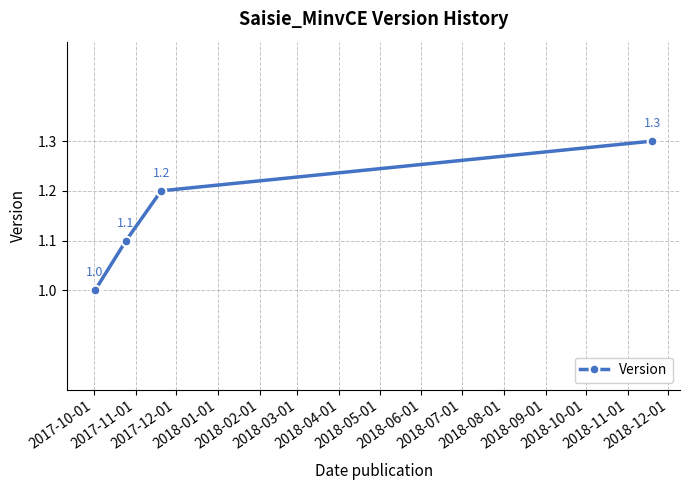

What is the difference between the second highest and minimum values?

0.2